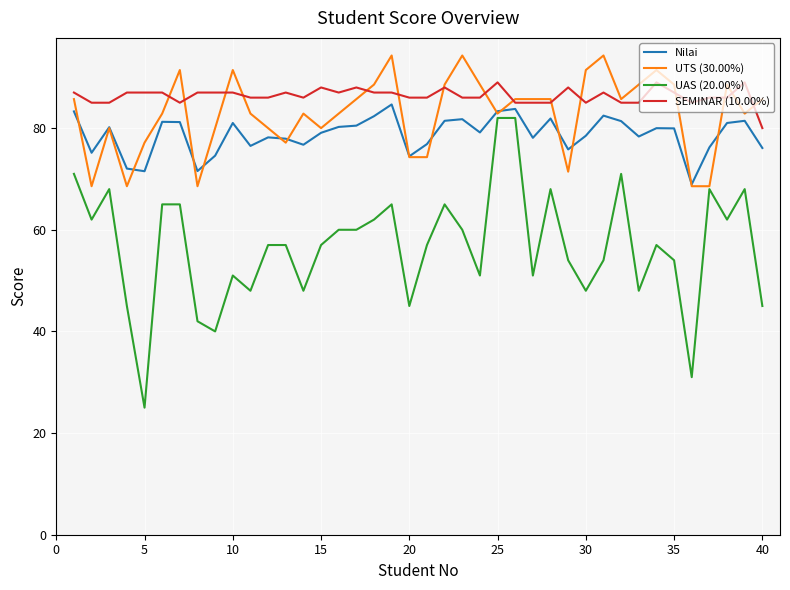

Rank the series by their maximum value, from highest to lowest.

UTS (30.00%), SEMINAR (10.00%), Nilai, UAS (20.00%)